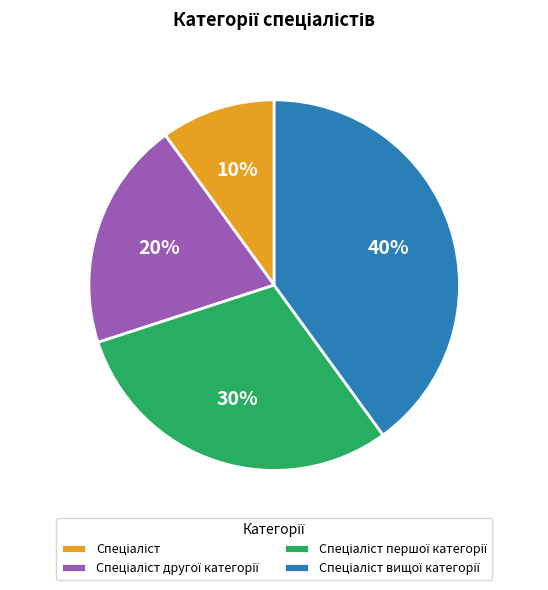

Does any single category account for the majority?

No